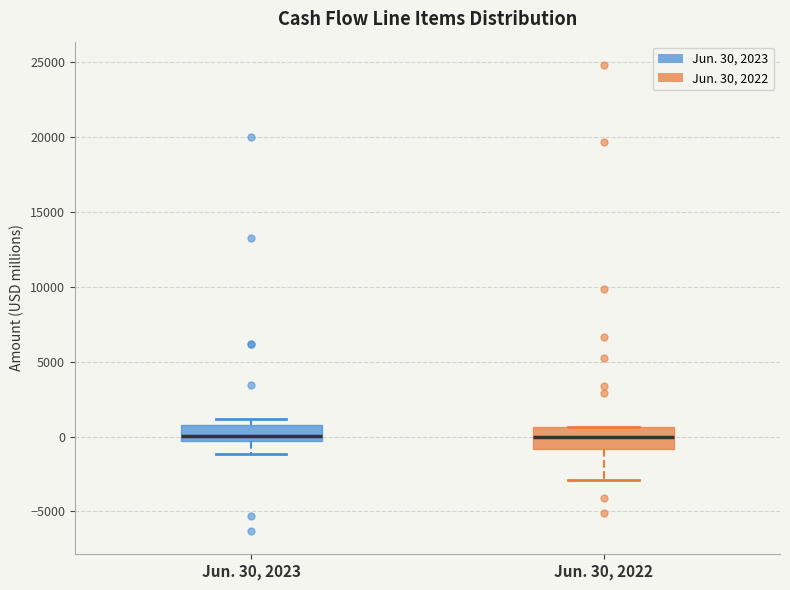

Where is the lower edge of the box for Jun. 30, 2022 on the y-axis? The values are not printed on the chart, so give them approximately, as read against the axis.

-1000